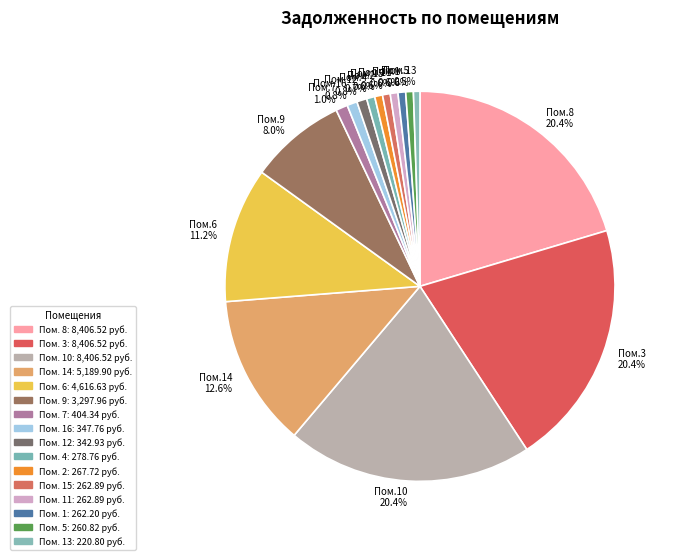

What is the smallest slice in the pie chart?

13